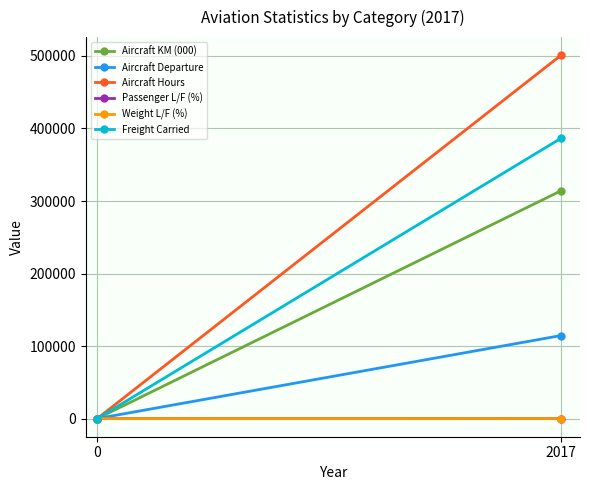

How many Aircraft Hours values are between 0 and 500977?

2